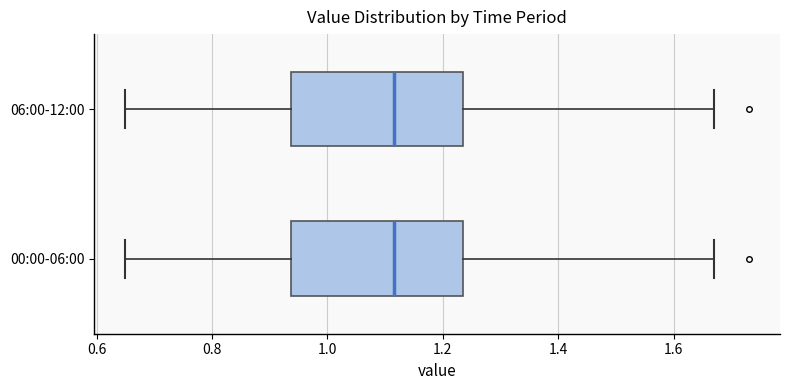

Where does the median line of the box for 00:00-06:00 sit on the x-axis? The values are not printed on the chart, so give them approximately, as read against the axis.

1.12